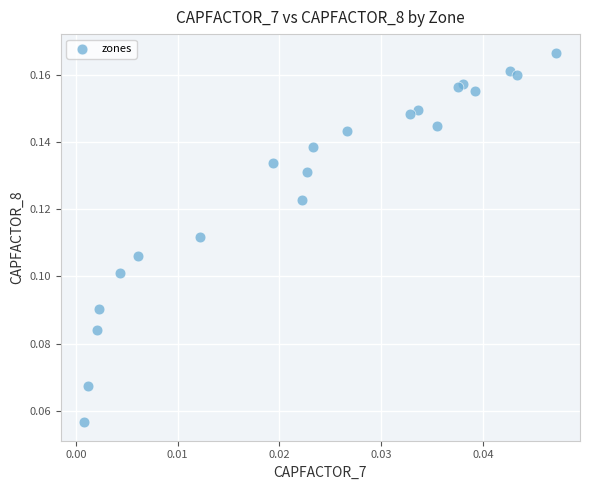

How many data points are displayed?

21